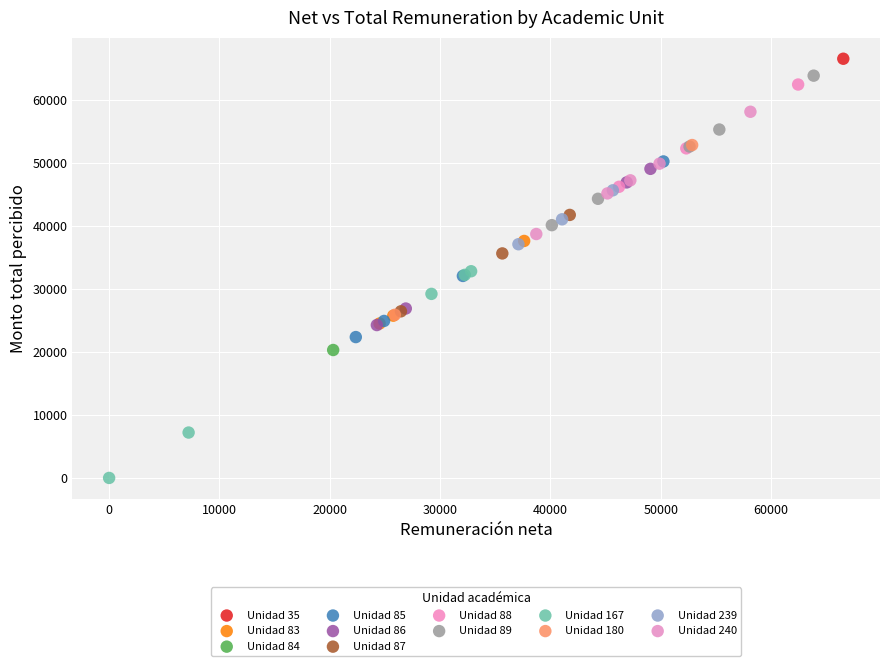

Which series contains the highest Y value?

Unidad 35